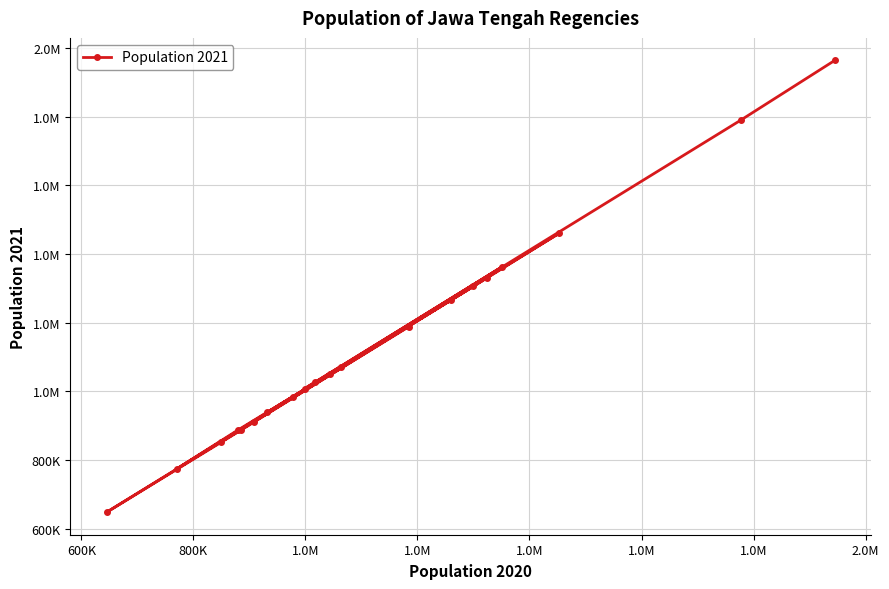

What is the maximum value shown in the chart?

1963824